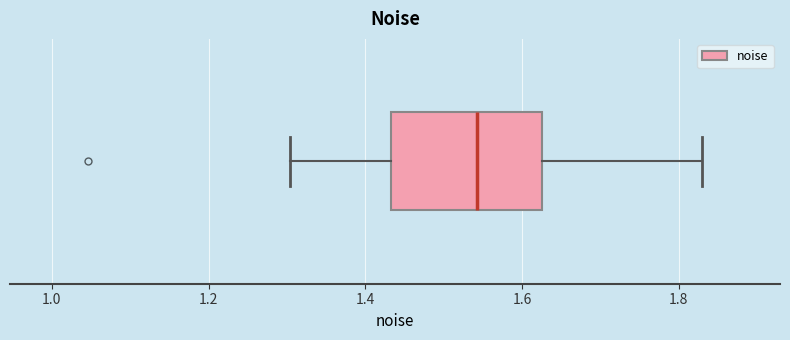

Where does the right whisker of the box end on the x-axis? The values are not printed on the chart, so give them approximately, as read against the axis.

1.82